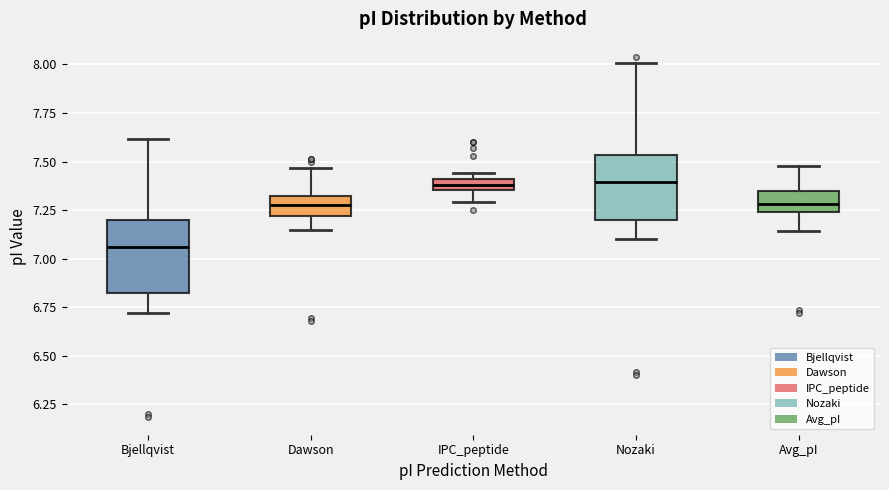

Where does the upper whisker of the box for Avg_pI end on the y-axis? The values are not printed on the chart, so give them approximately, as read against the axis.

7.50